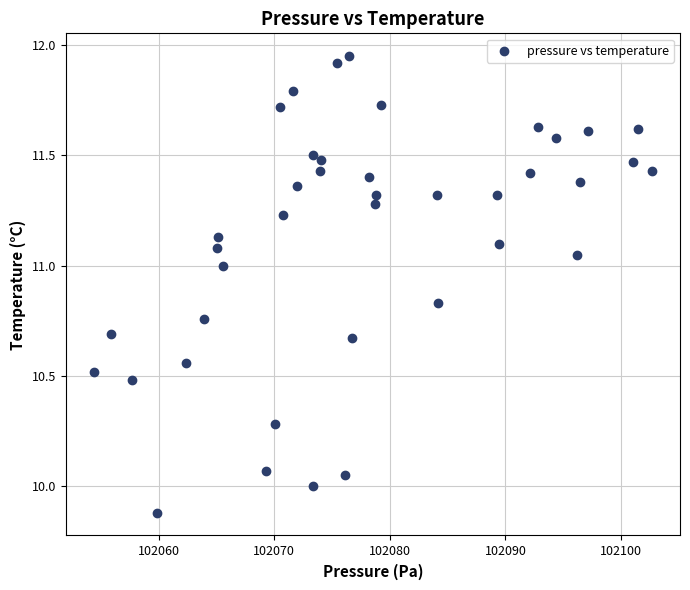

What is the range of X values (max minus min)?

48.3